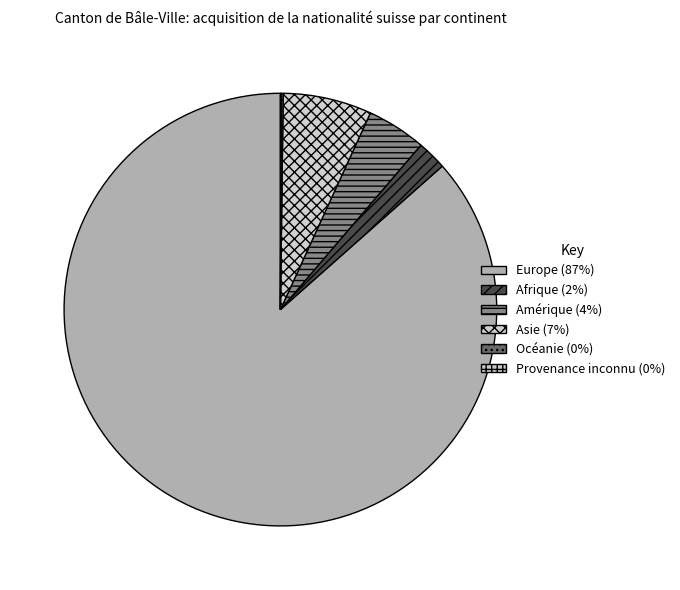

How many segments does this pie chart have?

6